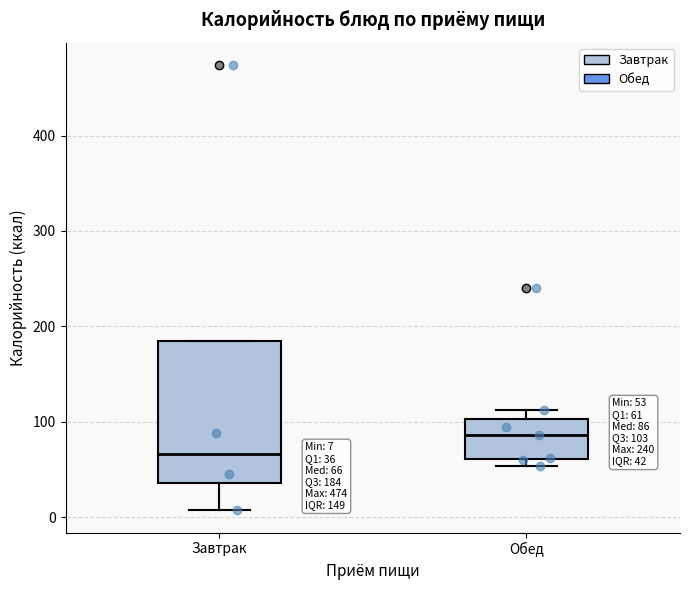

Which box's median line is the lowest?

Завтрак